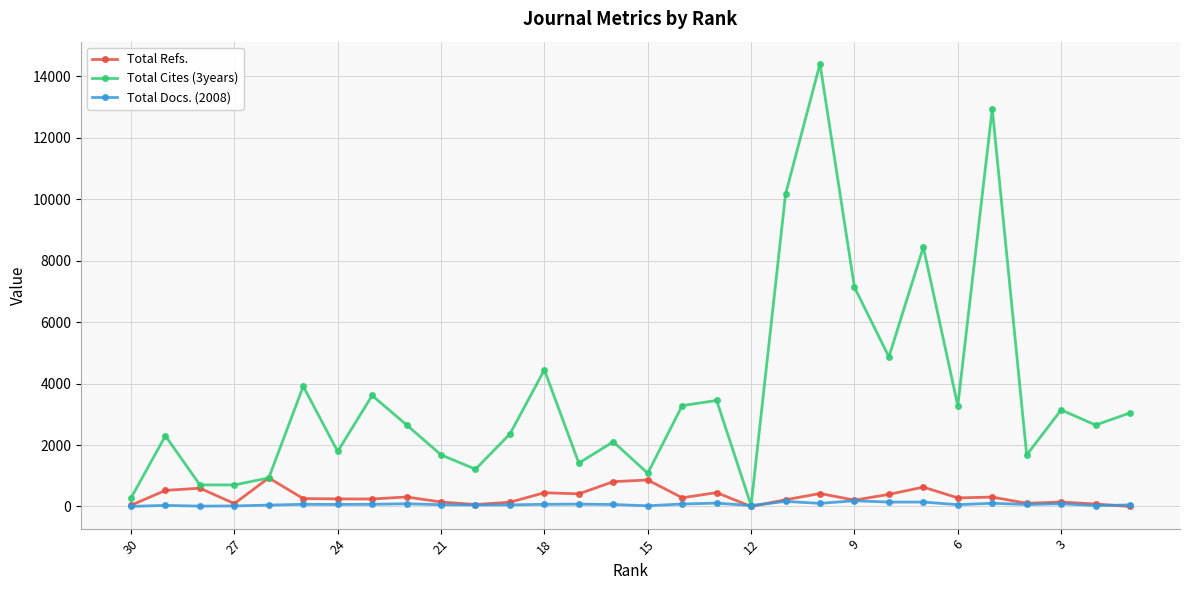

True or false: Total Refs. has more than 0 interior local peaks.

True